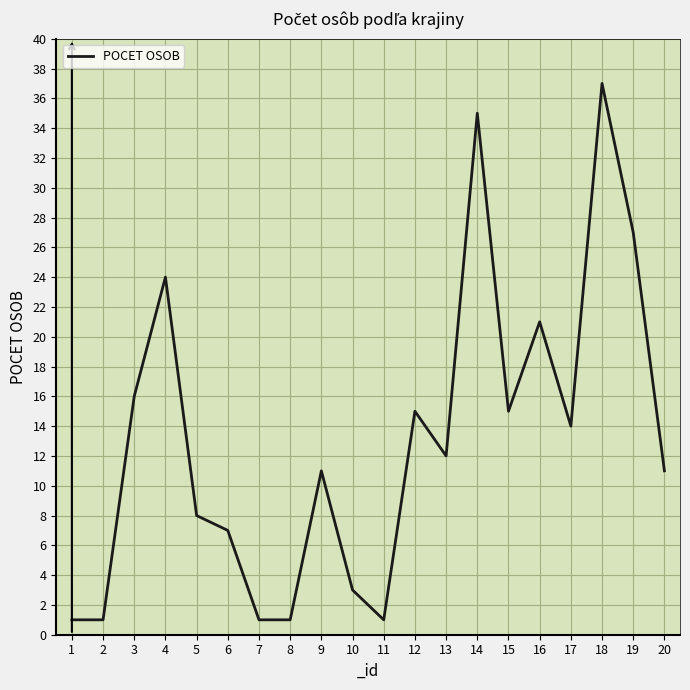

What is the ratio of the value at 2 to the value at 9?

0.1